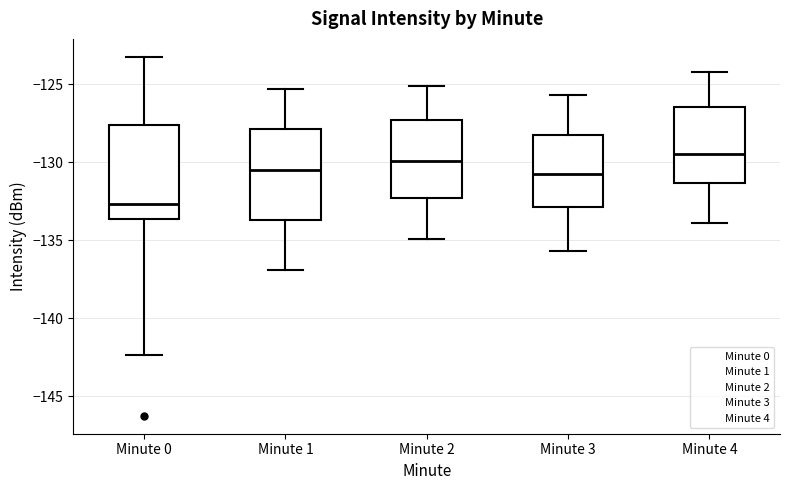

Reading left to right, read every box against the y-axis: the position of its median line, the range the box covers, and the ends of its whiskers. The values are not printed on the chart, so give them approximately, as read against the axis.

Minute 0: median -132.5, box -133.5 to -127.5, whiskers -142.5 to -123.5
Minute 1: median -130.5, box -133.5 to -128.0, whiskers -137.0 to -125.5
Minute 2: median -130.0, box -132.5 to -127.5, whiskers -135.0 to -125.0
Minute 3: median -130.5, box -133.0 to -128.5, whiskers -135.5 to -125.5
Minute 4: median -129.5, box -131.5 to -126.5, whiskers -134.0 to -124.0